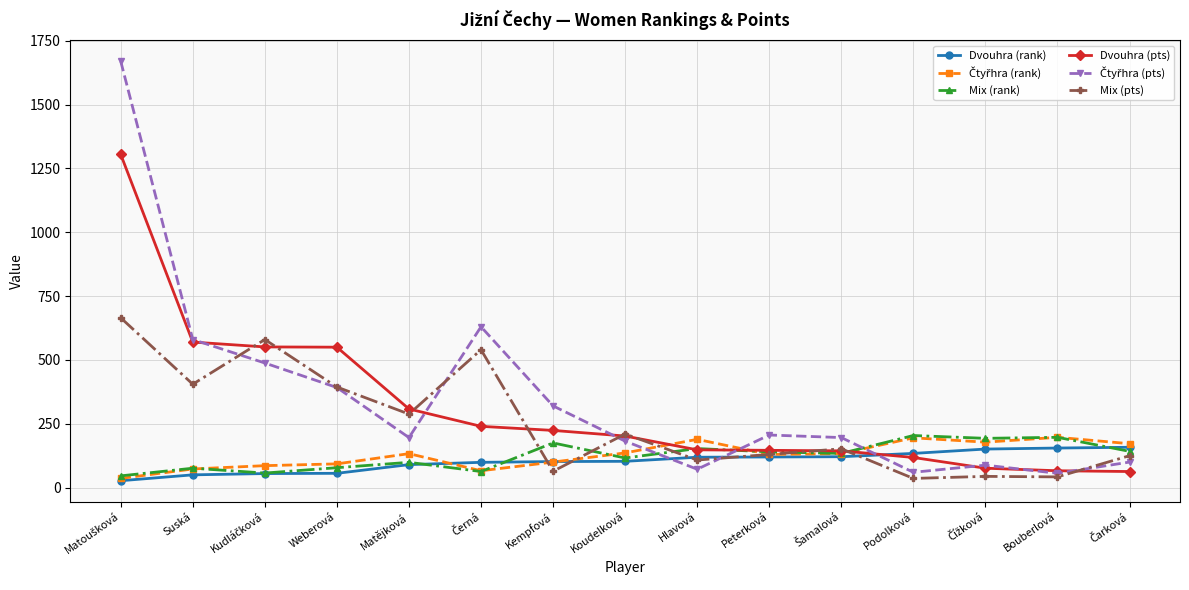

What is the spread (max minus min) of values at Hlavová?

117